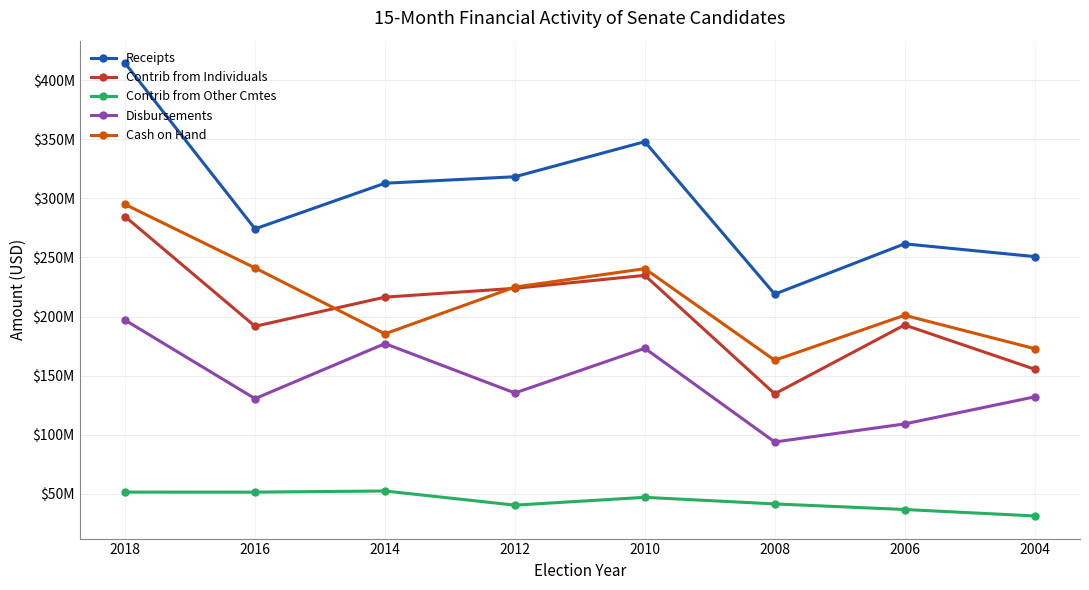

What is the value of the Disbursements point at the 4th from the left?

135290898.0